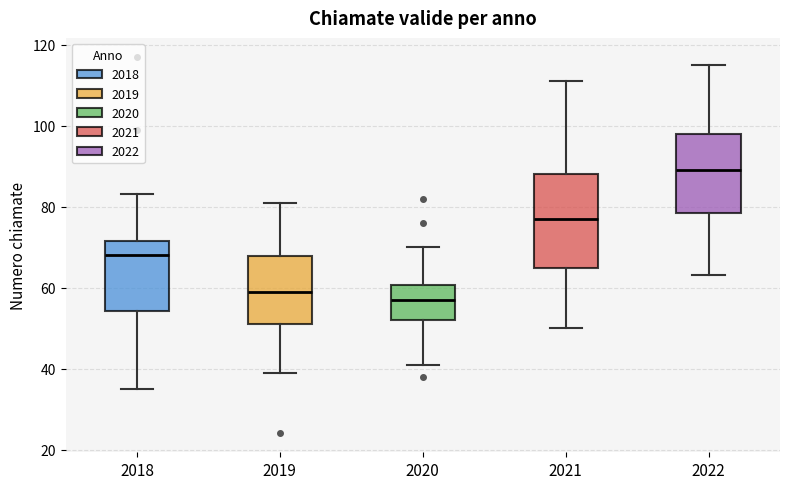

Comparing the boxes themselves (not the whiskers), which one is the tallest?

2021